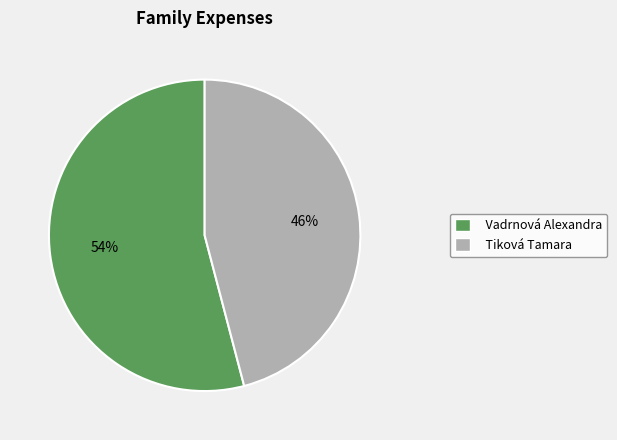

Rank the categories by value from lowest to highest.

Tiková Tamara, Vadrnová Alexandra